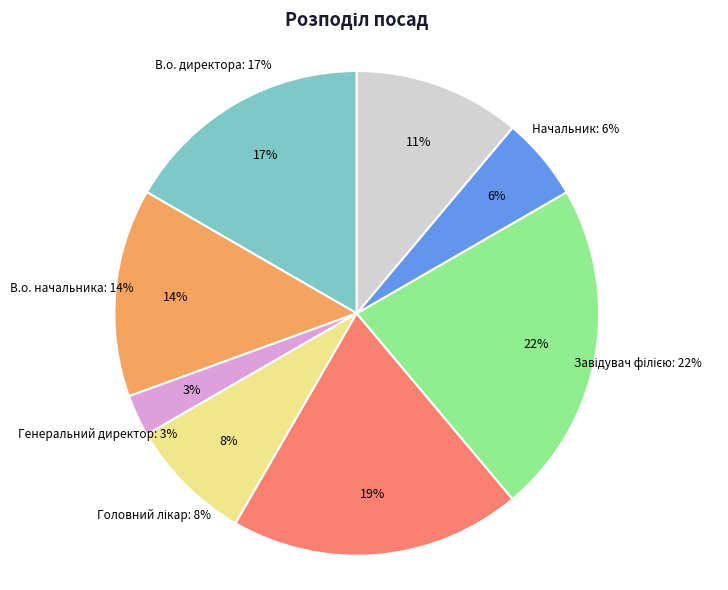

True or false: Завідувач філією accounts for 14% of the total.

False